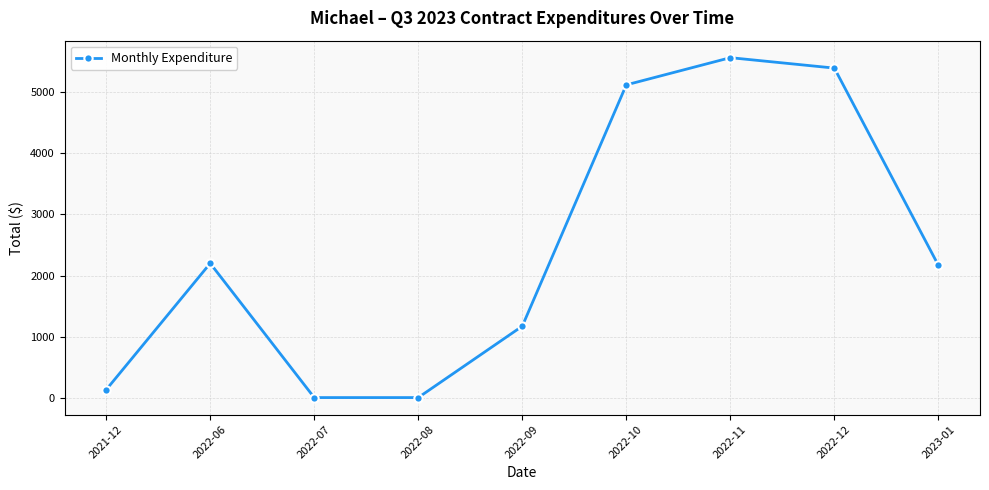

What is the change in value from 2022-12 to 2023-01?

-3232.0